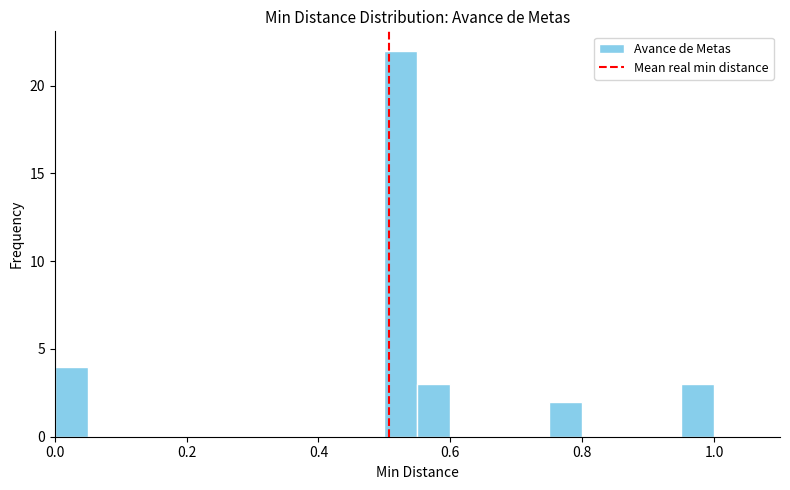

Read against the x-axis, roughly where is the centre of the tallest bar?

0.52